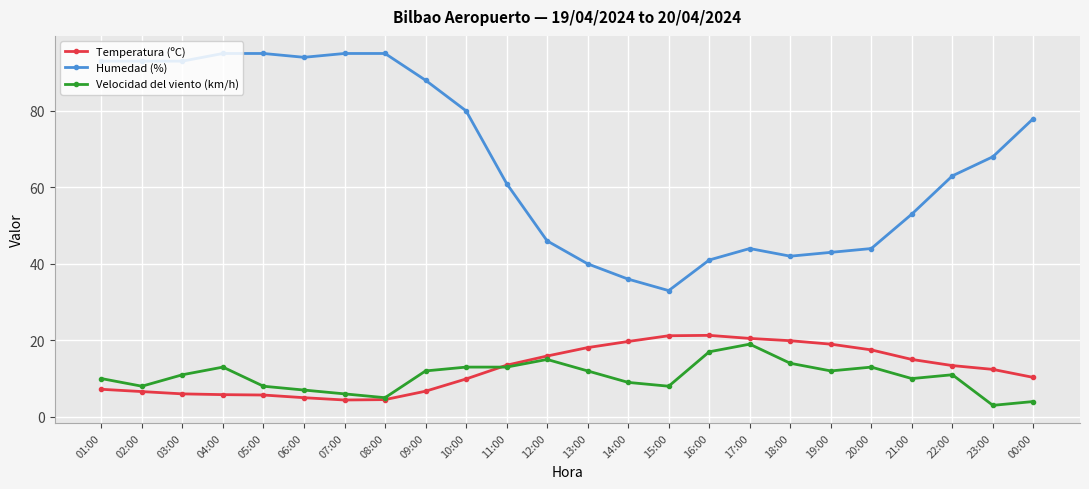

At how many categories does at least one series exceed 91?

8